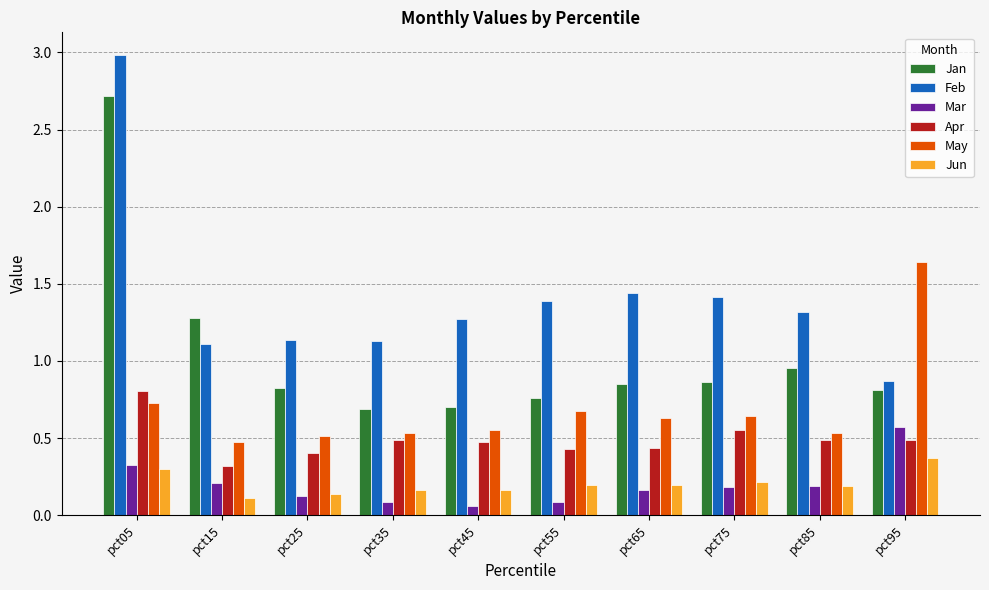

Which series has the largest total across all categories?

Feb